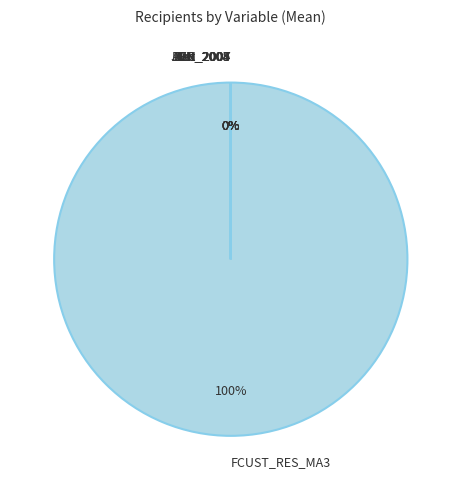

Does FCUST_RES_MA3 represent more than half of the total?

Yes